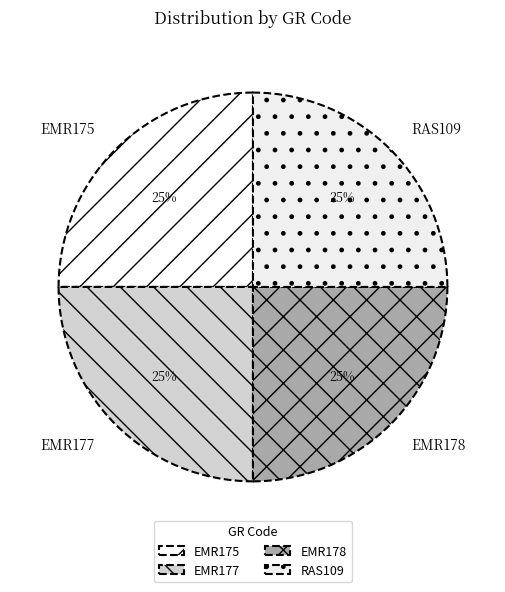

Is there any slice that represents more than half of the pie?

No